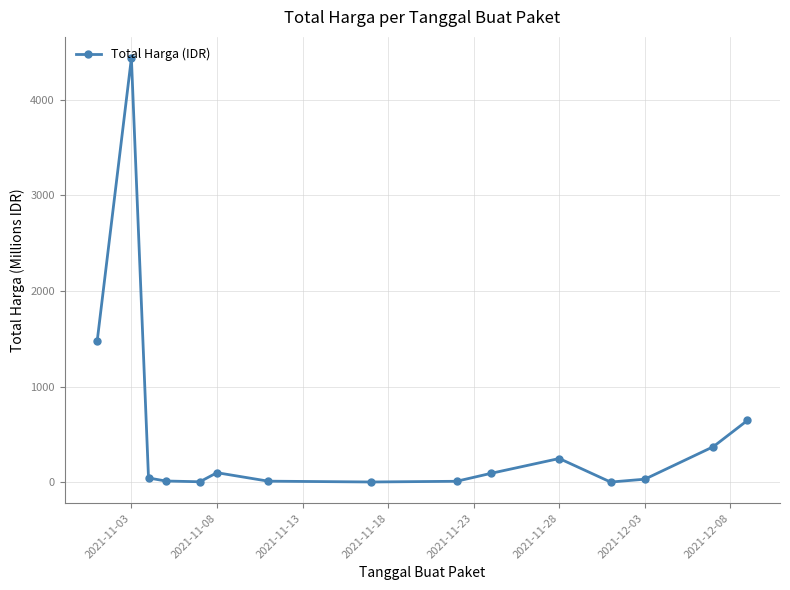

What is the difference between the second highest and second lowest values?

1470.5